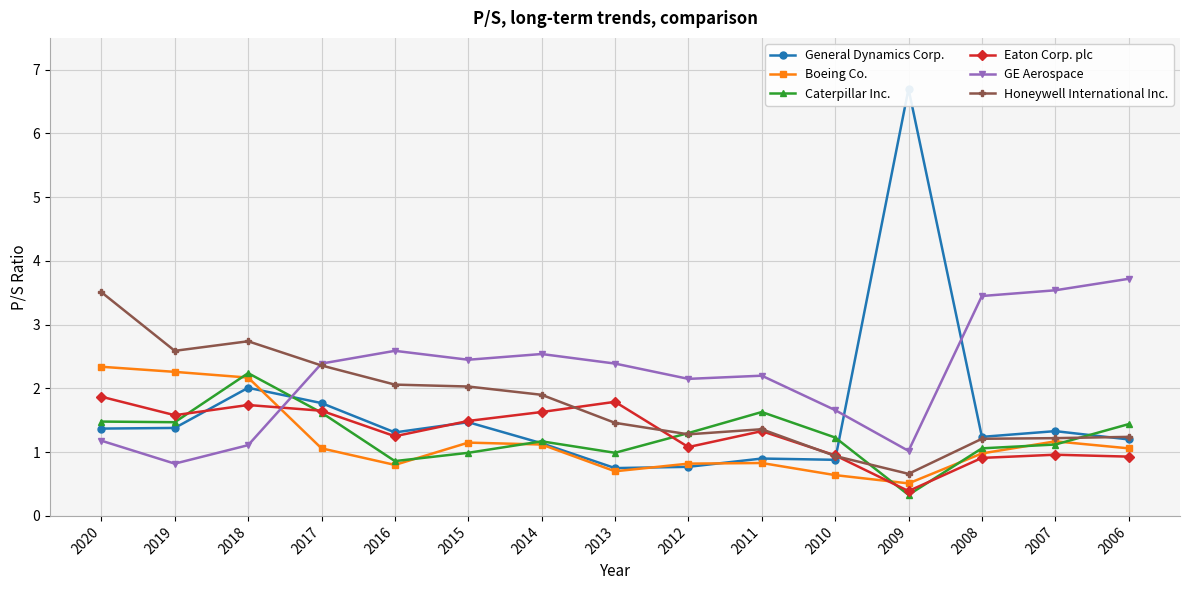

Is it true that Honeywell International Inc. equals 2.3 at 2012?

False